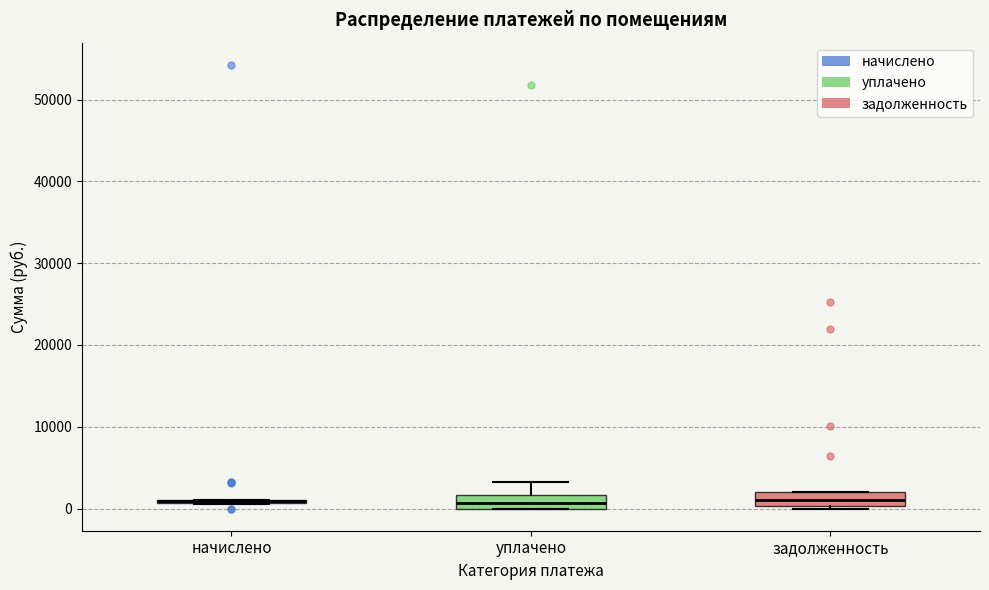

Where does the upper whisker of the box for уплачено end on the y-axis? The values are not printed on the chart, so give them approximately, as read against the axis.

3000